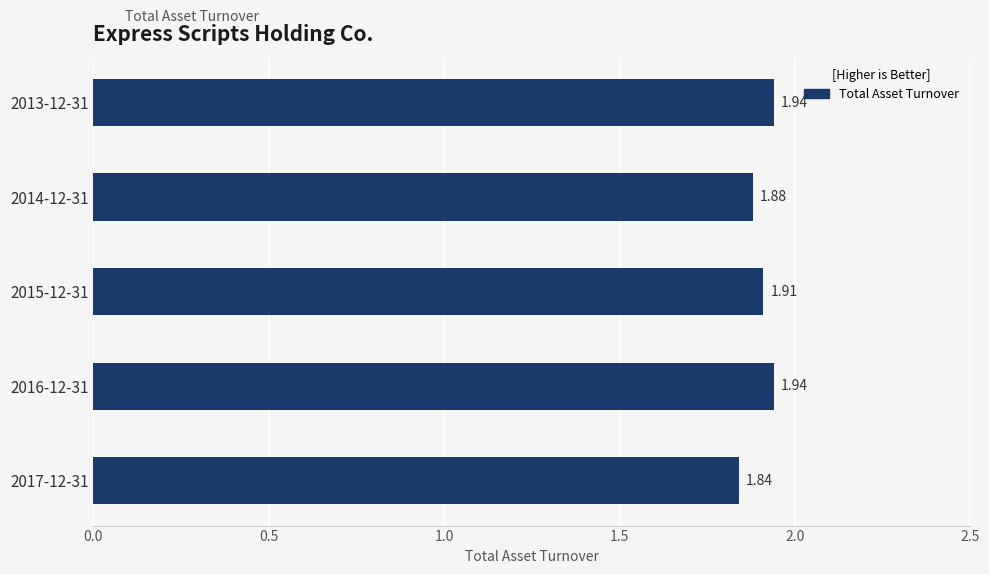

What is the ratio of the value at 2016-12-31 to the value at 2017-12-31?

1.1